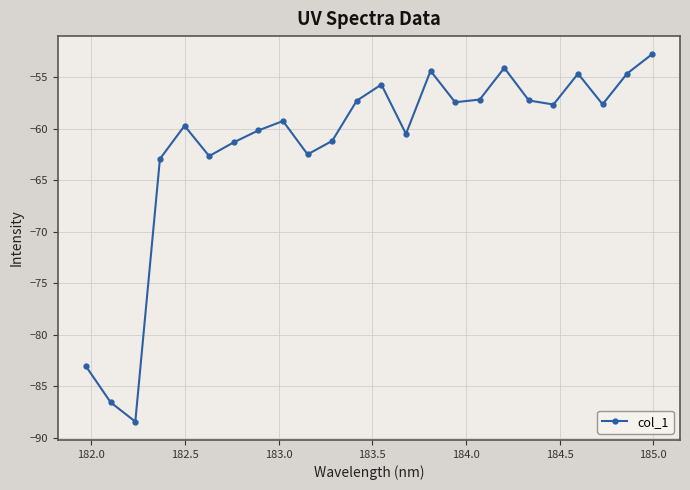

How many interior local valleys (lower than both neighbors) does the data have?

7